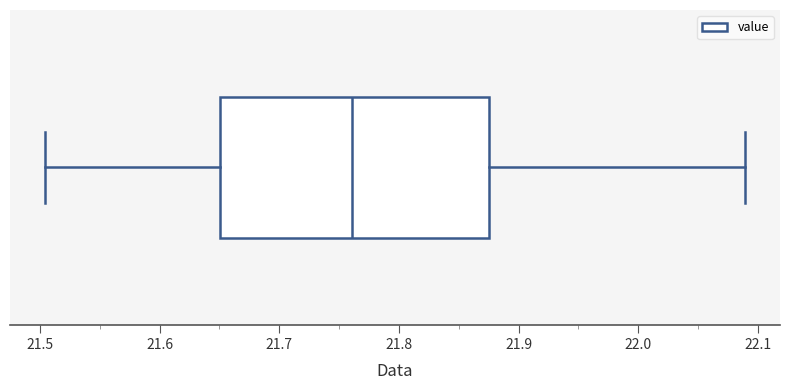

Read this box plot against the x-axis: the position of the median line, the range covered by the box, and the ends of both whiskers. The values are not printed on the chart, so give them approximately, as read against the axis.

median 21.76, box 21.65 to 21.87, whiskers 21.50 to 22.09